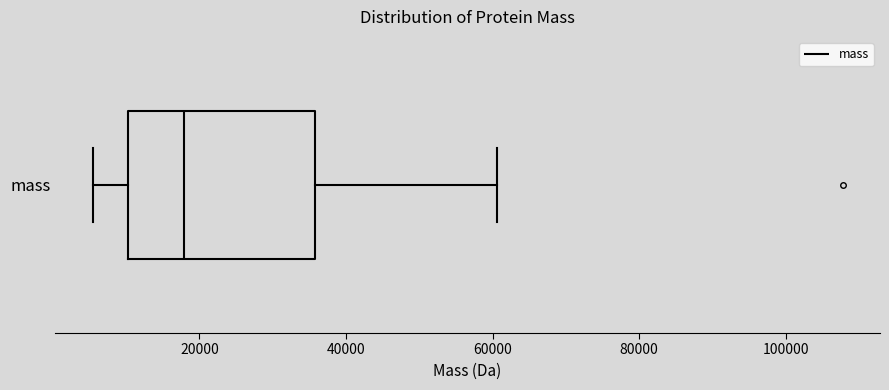

Where does the left whisker of the box for mass end on the x-axis? The values are not printed on the chart, so give them approximately, as read against the axis.

6000